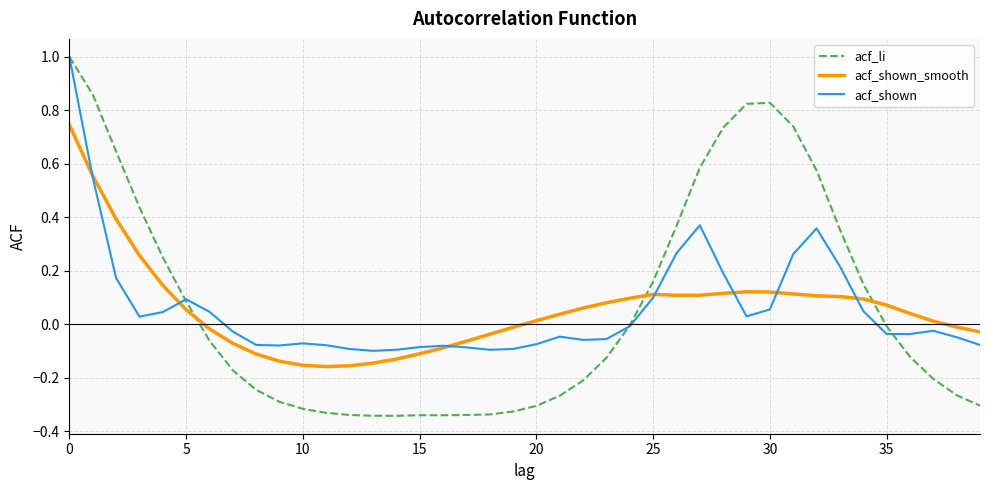

Which series ends up on top after the final intersection of acf_shown_smooth and acf_li?

acf_shown_smooth